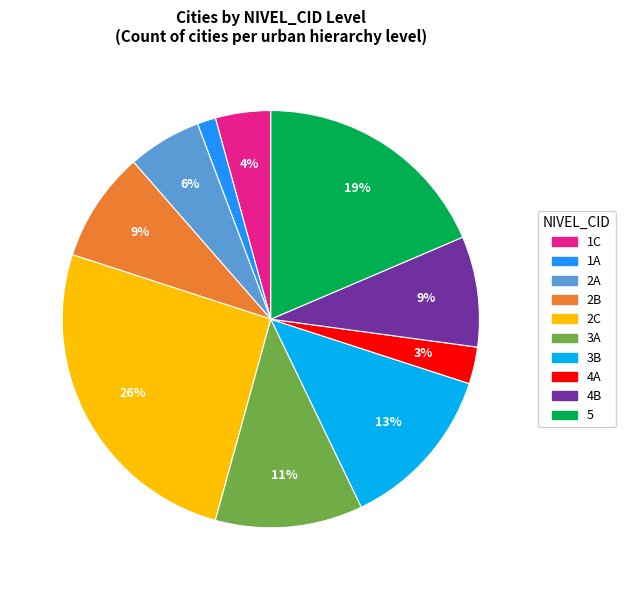

Is it true that 1A is 11% of the pie?

False